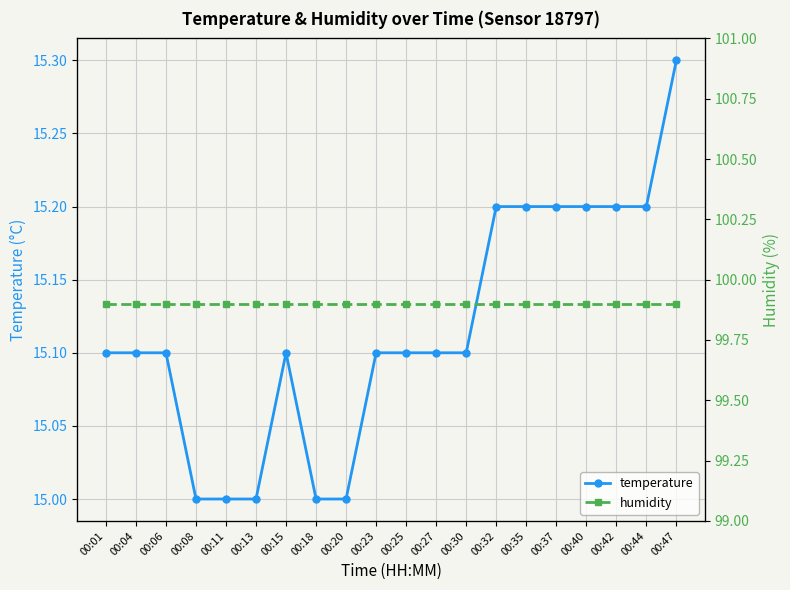

Which category has the lowest value in the temperature series?

00:08